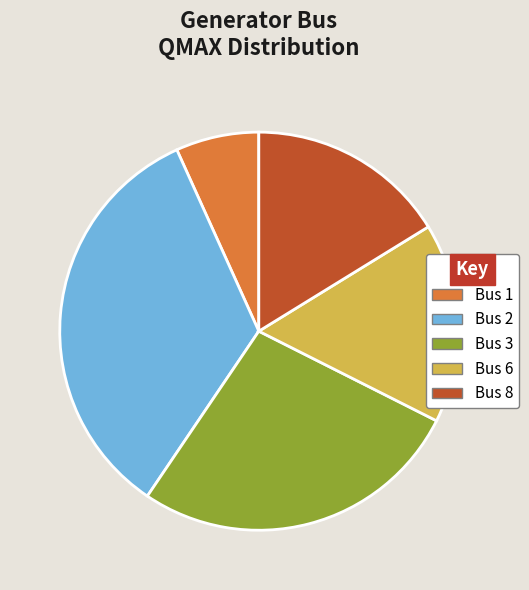

The Bus 2 slice represents 34% of the pie. True or false?

True